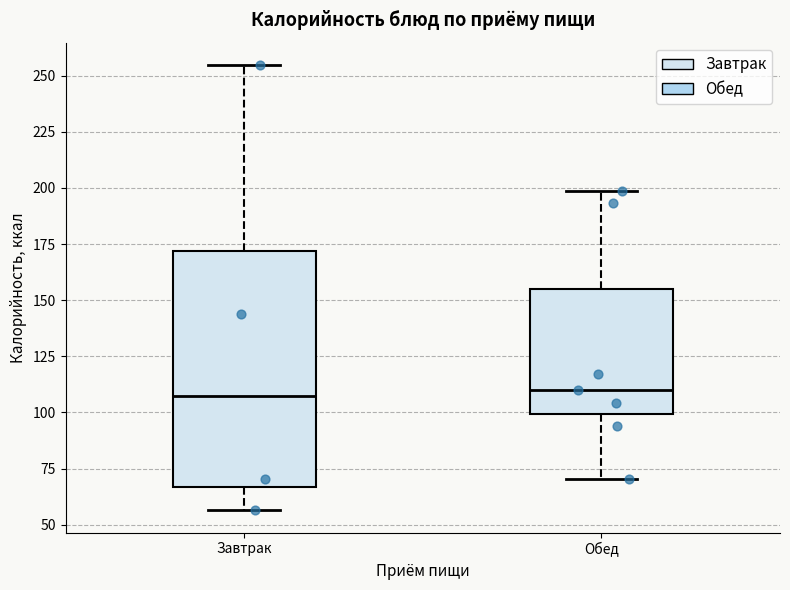

Where does the upper whisker of the box for Обед end on the y-axis? The values are not printed on the chart, so give them approximately, as read against the axis.

200